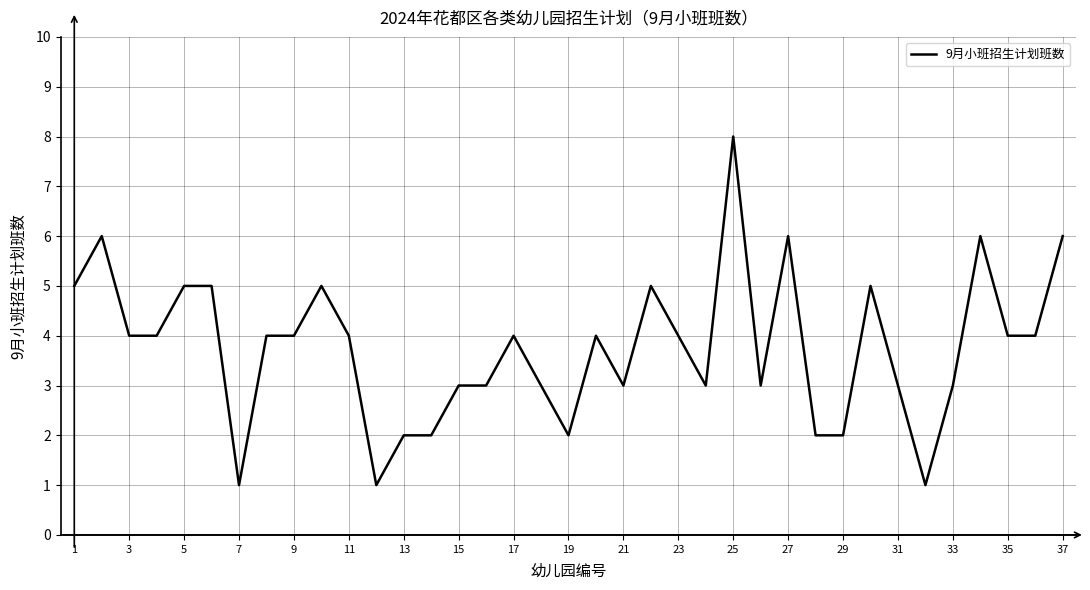

What is the maximum value shown in the chart?

8